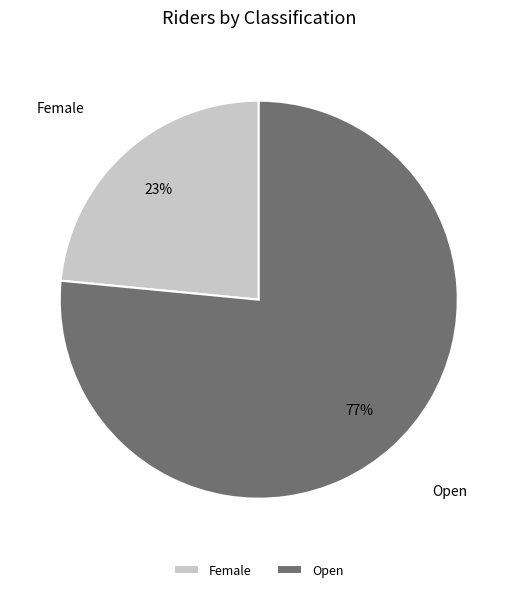

Is there a majority slice in this chart?

Yes